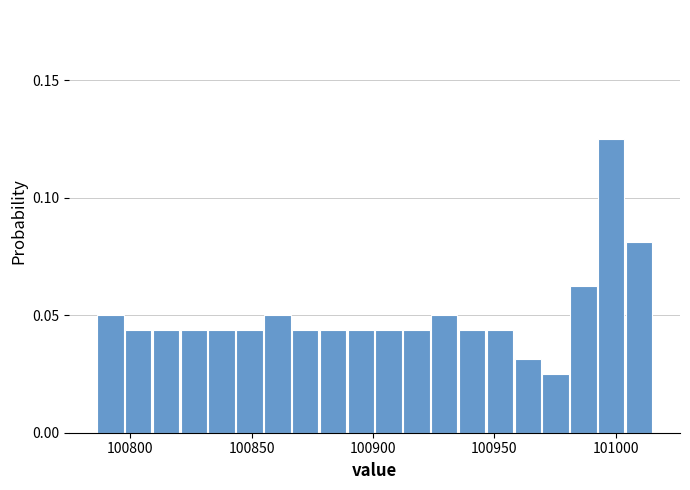

Around what value on the x-axis is the tallest bar? Give the approximate position of its centre, as read against the axis.

101000